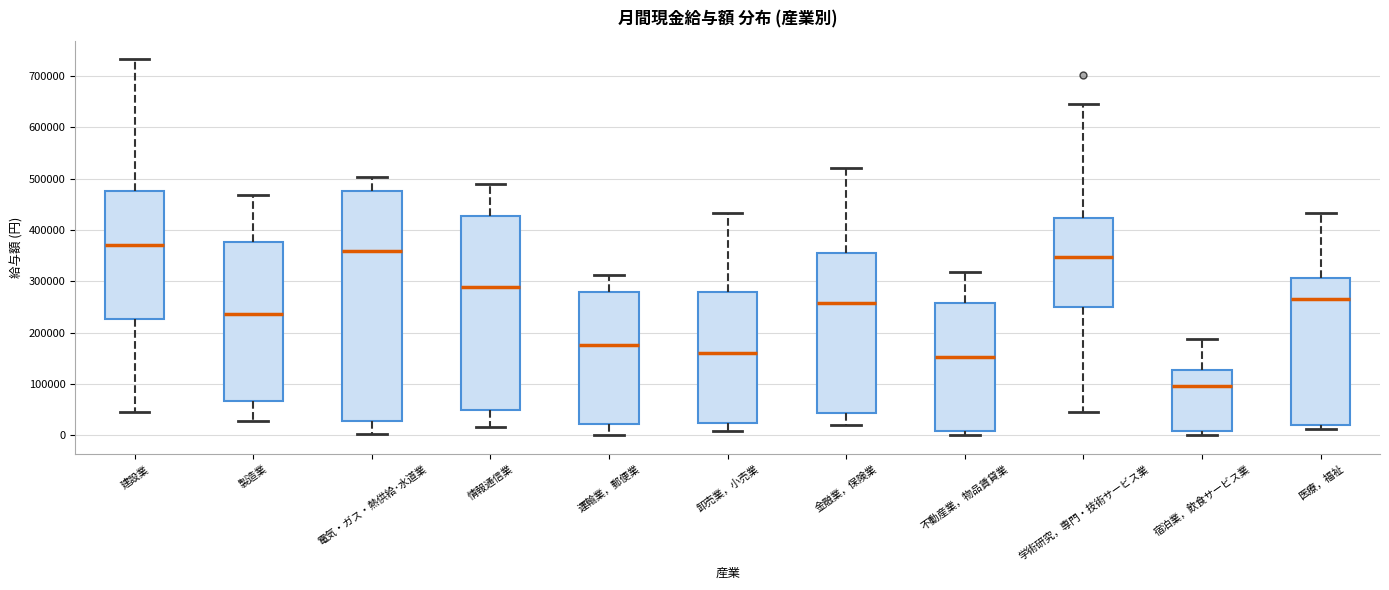

Reading left to right, read every box against the y-axis: the position of its median line, the range the box covers, and the ends of its whiskers. The values are not printed on the chart, so give them approximately, as read against the axis.

建設業: median 370000, box 230000 to 480000, whiskers 50000 to 730000
製造業: median 240000, box 70000 to 380000, whiskers 30000 to 470000
電気・ガス・熱供給･水道業: median 360000, box 30000 to 480000, whiskers 0 to 500000
情報通信業: median 290000, box 50000 to 430000, whiskers 20000 to 490000
運輸業，郵便業: median 180000, box 20000 to 280000, whiskers 0 to 310000
卸売業，小売業: median 160000, box 20000 to 280000, whiskers 10000 to 430000
金融業，保険業: median 260000, box 40000 to 350000, whiskers 20000 to 520000
不動産業，物品賃貸業: median 150000, box 10000 to 260000, whiskers 0 to 320000
学術研究，専門・技術サービス業: median 350000, box 250000 to 420000, whiskers 40000 to 640000
宿泊業，飲食サービス業: median 100000, box 10000 to 130000, whiskers 0 to 190000
医療，福祉: median 260000, box 20000 to 310000, whiskers 10000 to 430000